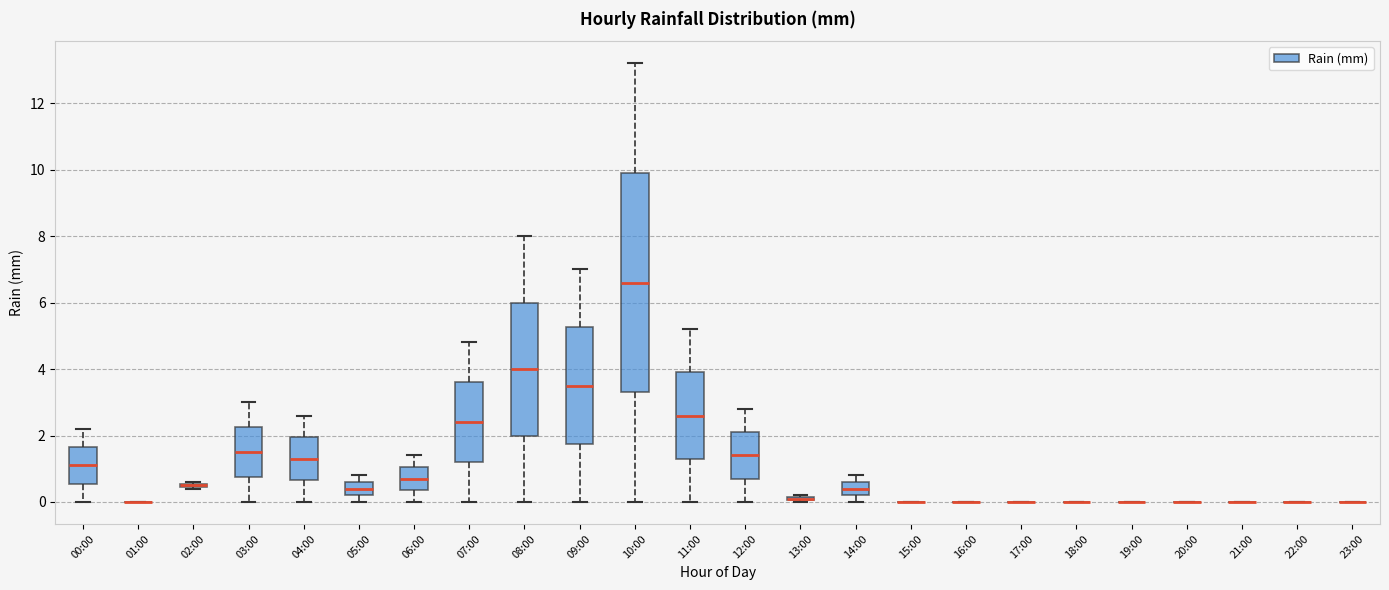

Where does the upper whisker of the box for 10:00 end on the y-axis? The values are not printed on the chart, so give them approximately, as read against the axis.

13.2